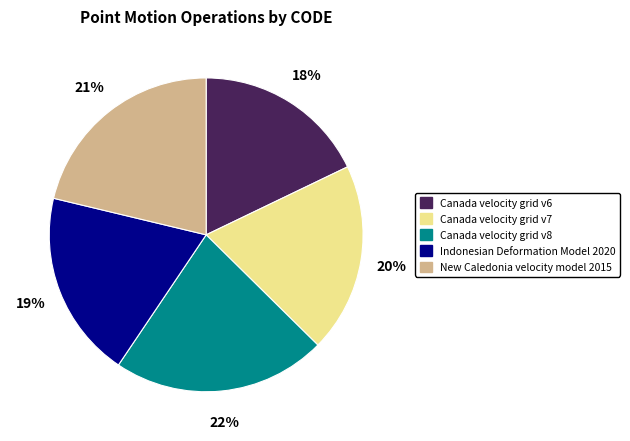

What is the ratio of the value at Canada velocity grid v8 to the value at Canada velocity grid v7?

1.1